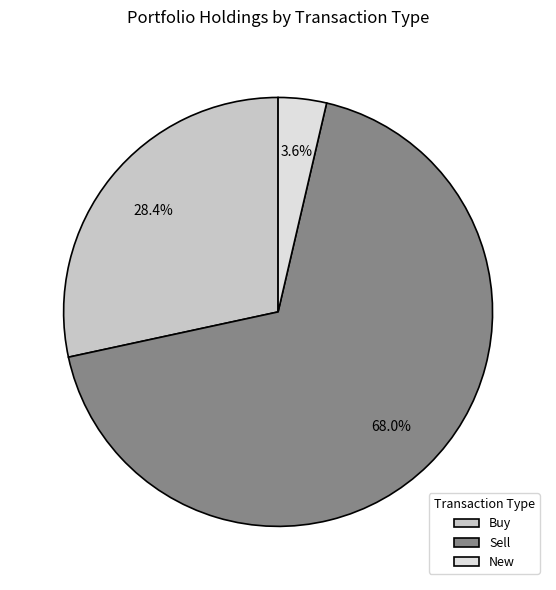

Between Sell and New, which is larger?

Sell